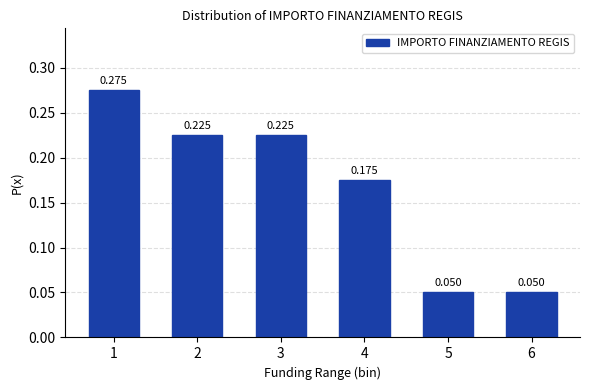

How many data points does each series have?

6